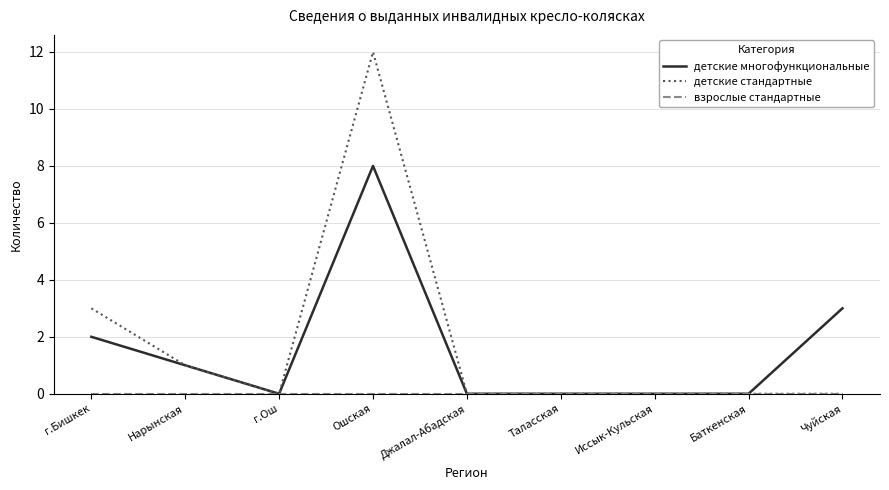

What position from the left is Баткенская?

8